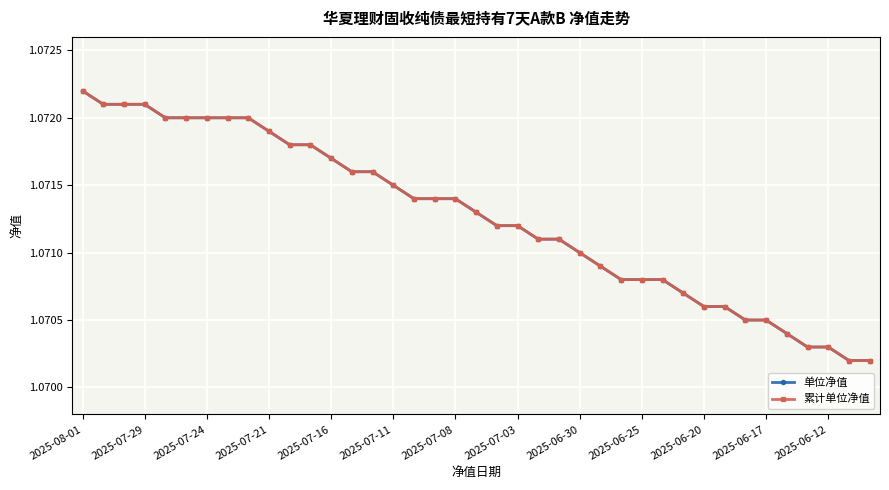

What is the minimum value shown in the chart?

1.1